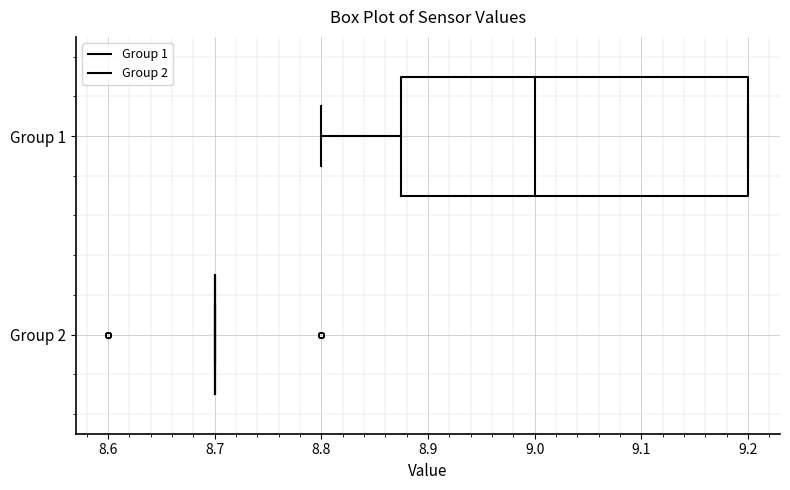

Reading bottom to top, transcribe this box plot: for each box, give where its median line is, the range the box spans, and where its two whiskers end, as read against the x-axis. The values are not printed on the chart, so give them approximately, as read against the axis.

Group 2: box collapsed to a line at 8.70, whiskers 8.70 to 8.70
Group 1: median 9.00, box 8.88 to 9.20, whiskers 8.80 to 9.20